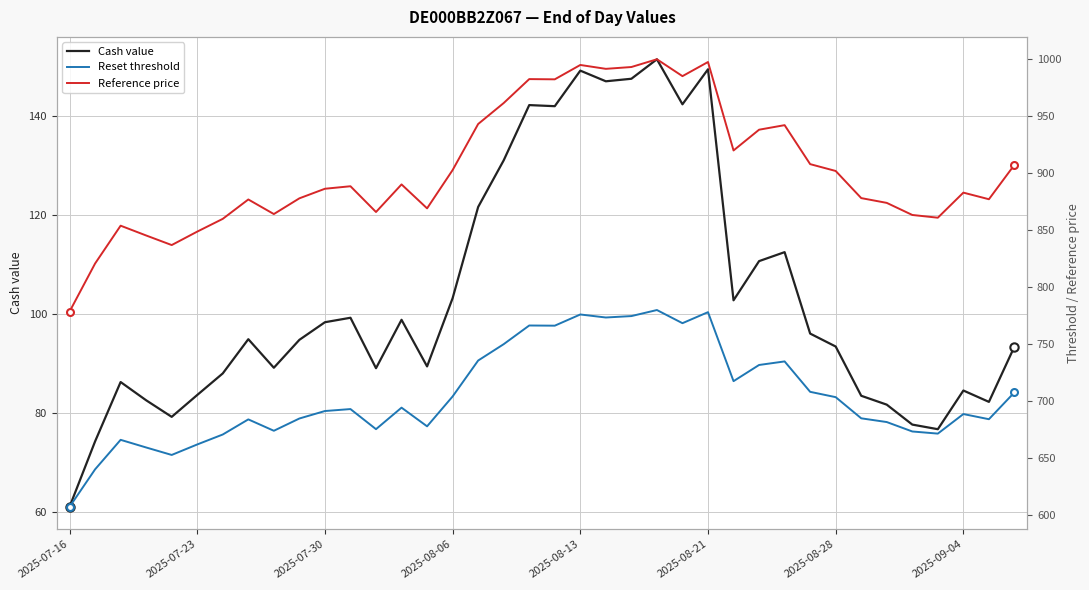

Is it true that Cash value equals 170.9 at 2025-07-30?

False